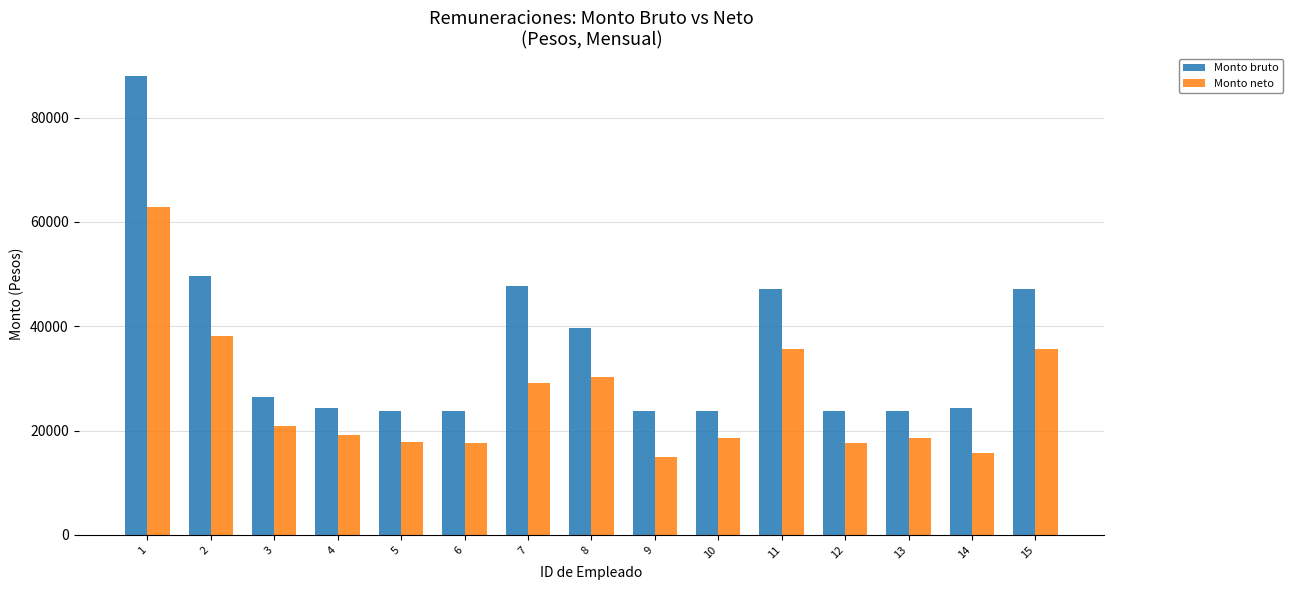

Which category has the highest value in the Monto bruto series?

1